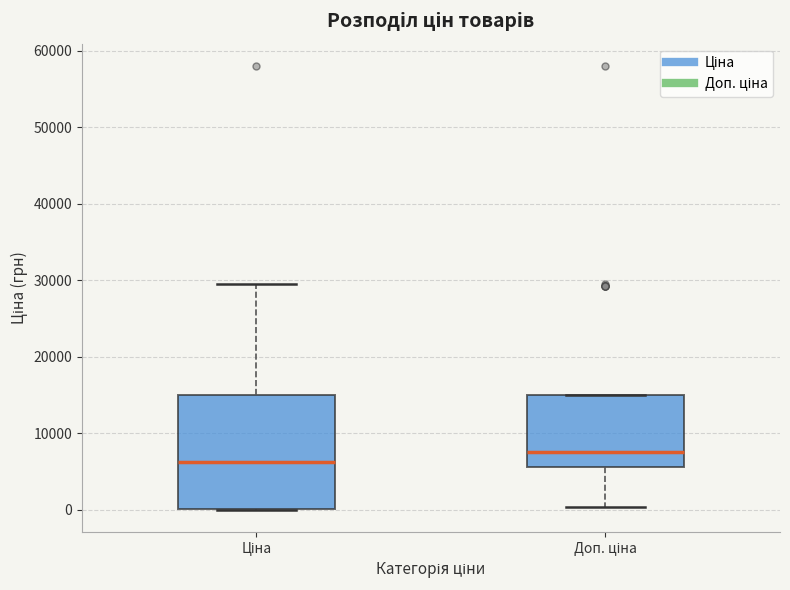

Reading left to right, read every box against the y-axis: the position of its median line, the range the box covers, and the ends of its whiskers. The values are not printed on the chart, so give them approximately, as read against the axis.

Ціна: median 6000, box 0 to 15000, whiskers 0 to 30000
Доп. ціна: median 8000, box 6000 to 15000, whiskers 0 to 15000